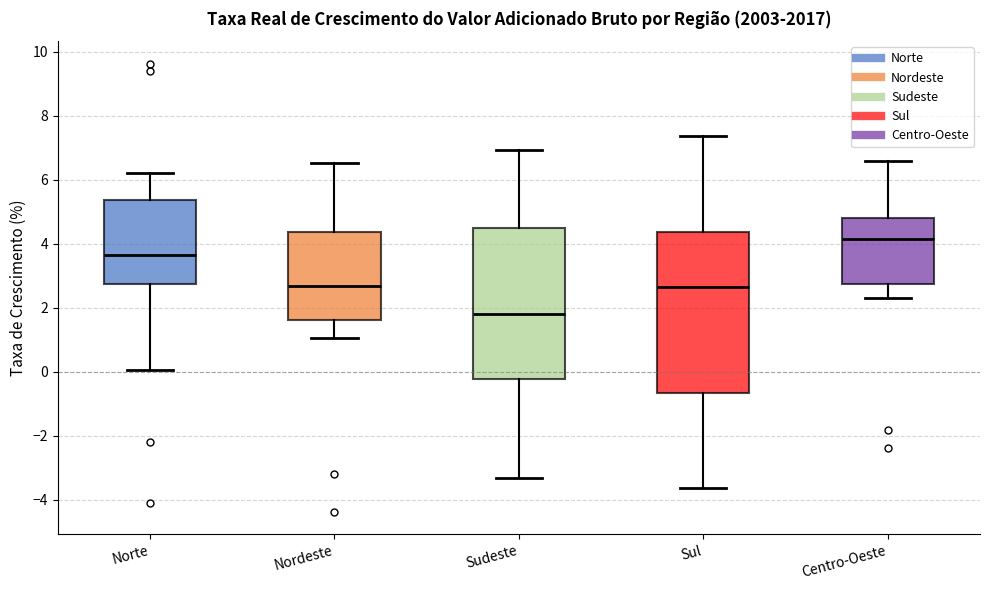

Which box's median line is the highest?

Centro-Oeste